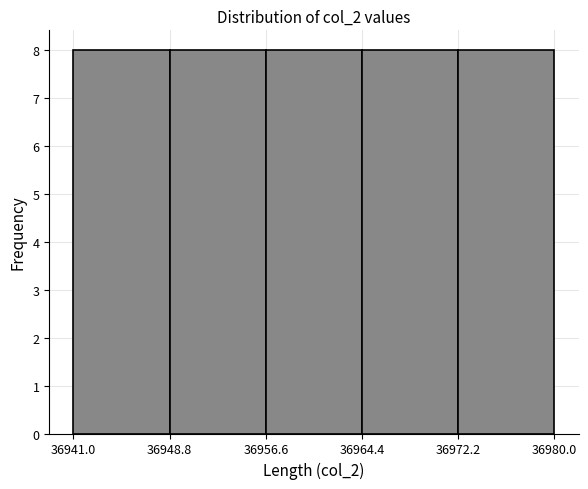

What is the height of the bar covering 36941.0 to 36948.8 on the x-axis? The values are not printed on the chart, so give them approximately, as read against the axis.

8